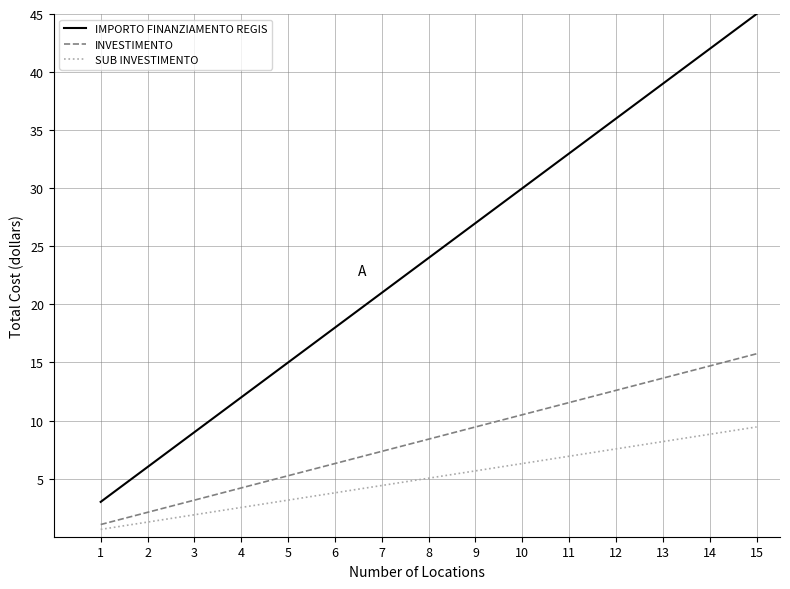

True or false: IMPORTO FINANZIAMENTO REGIS and INVESTIMENTO intersect in this chart.

False